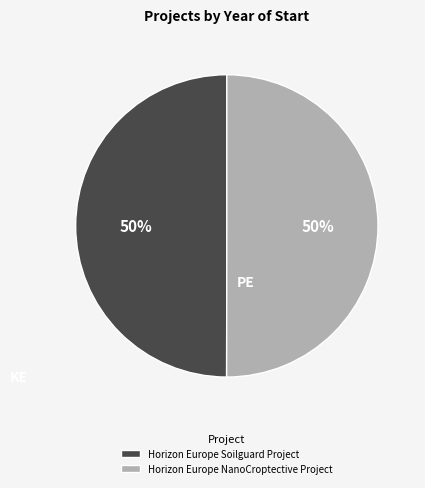

To the nearest percent, what is the combined percentage of Horizon Europe NanoCroptective Project and Horizon Europe Soilguard Project?

100%